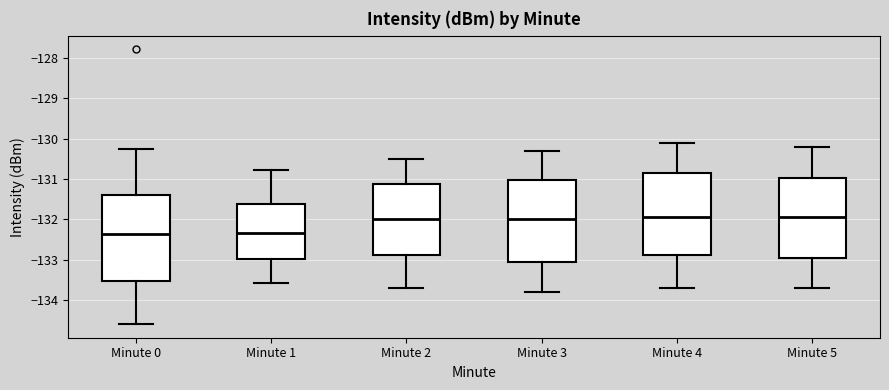

Where does the upper whisker of the box for Minute 2 end on the y-axis? The values are not printed on the chart, so give them approximately, as read against the axis.

-130.5